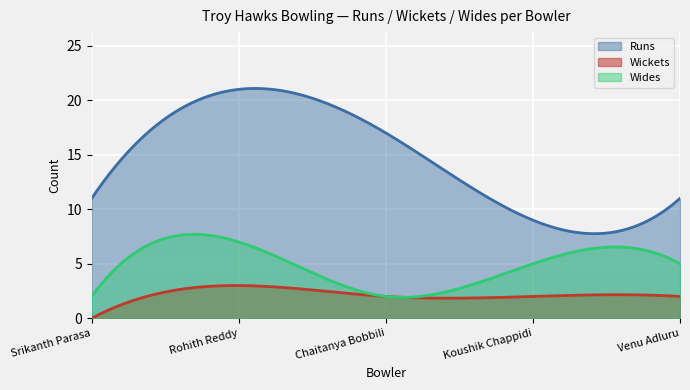

What is the label of the 2nd point from the left?

Rohith Reddy